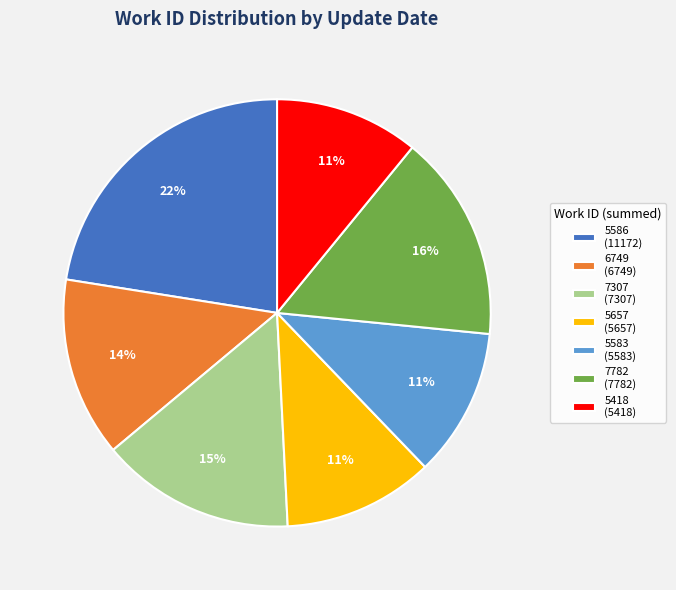

Is the sum of 7307 (7307) and 6749 (6749) greater than half?

No